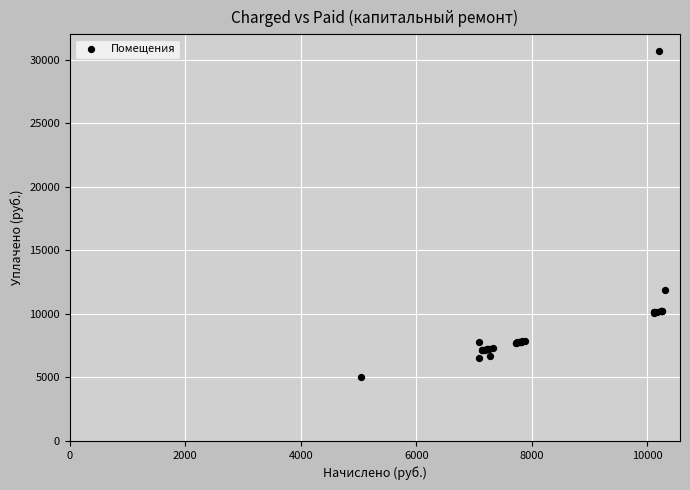

What Y value in the scatter plot is closest to 17866?

11888.0